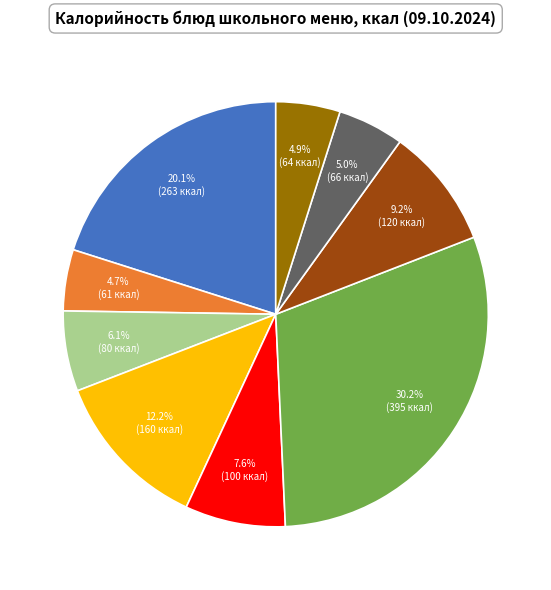

Is there any slice that represents more than half of the pie?

No